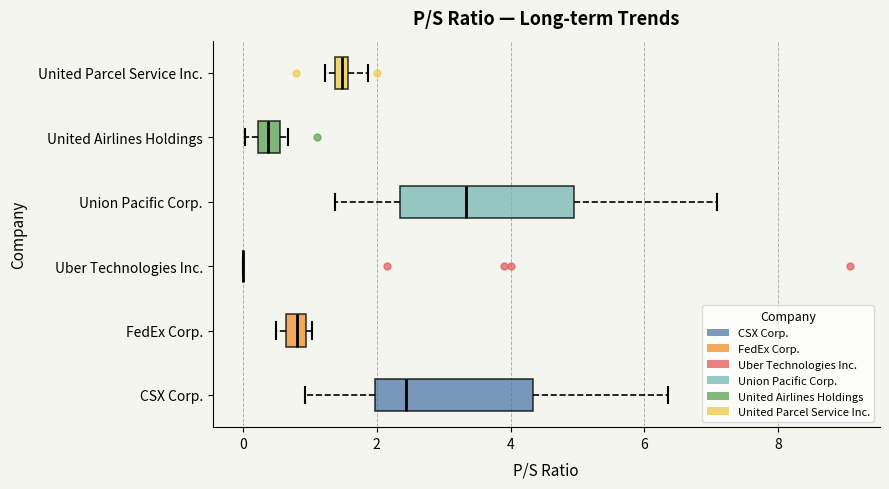

Where does the median line of the box for FedEx Corp. sit on the x-axis? The values are not printed on the chart, so give them approximately, as read against the axis.

0.8